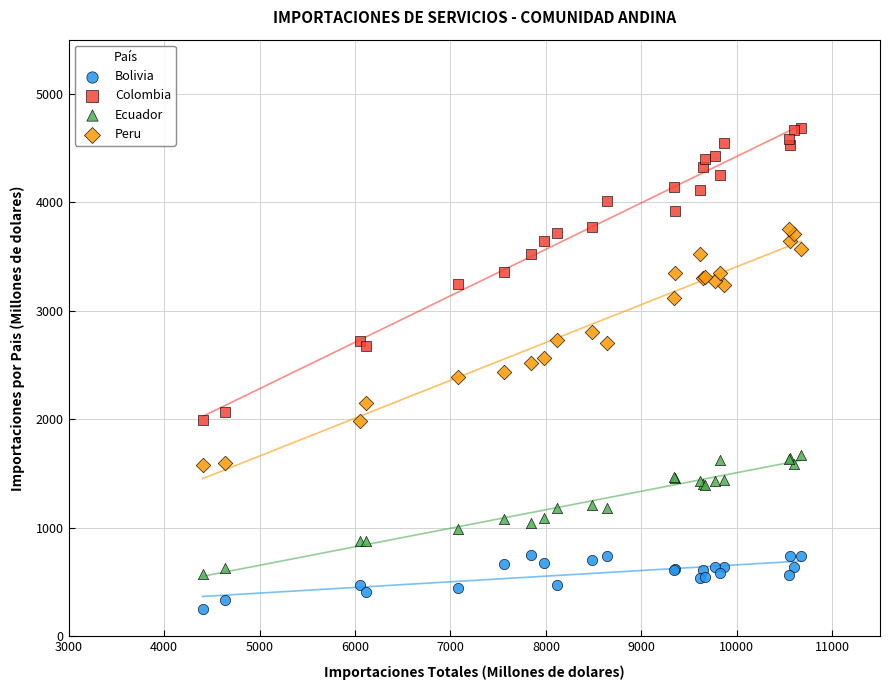

What are all the series names shown in the legend?

Bolivia, Colombia, Ecuador, Peru